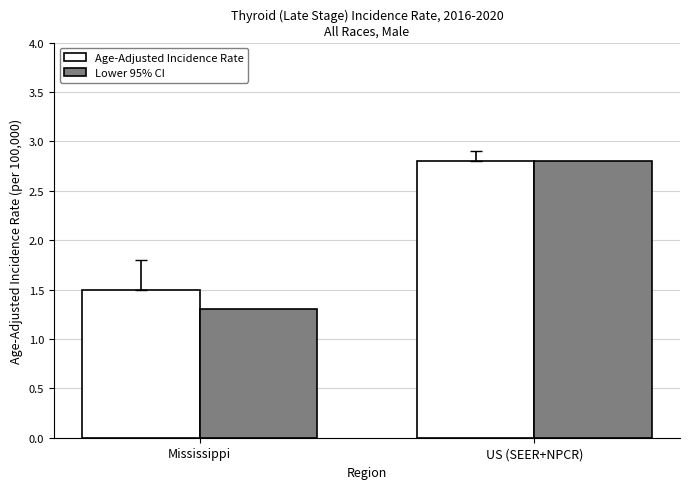

Rank the series by their average value, from lowest to highest.

Lower 95% CI, Age-Adjusted Incidence Rate